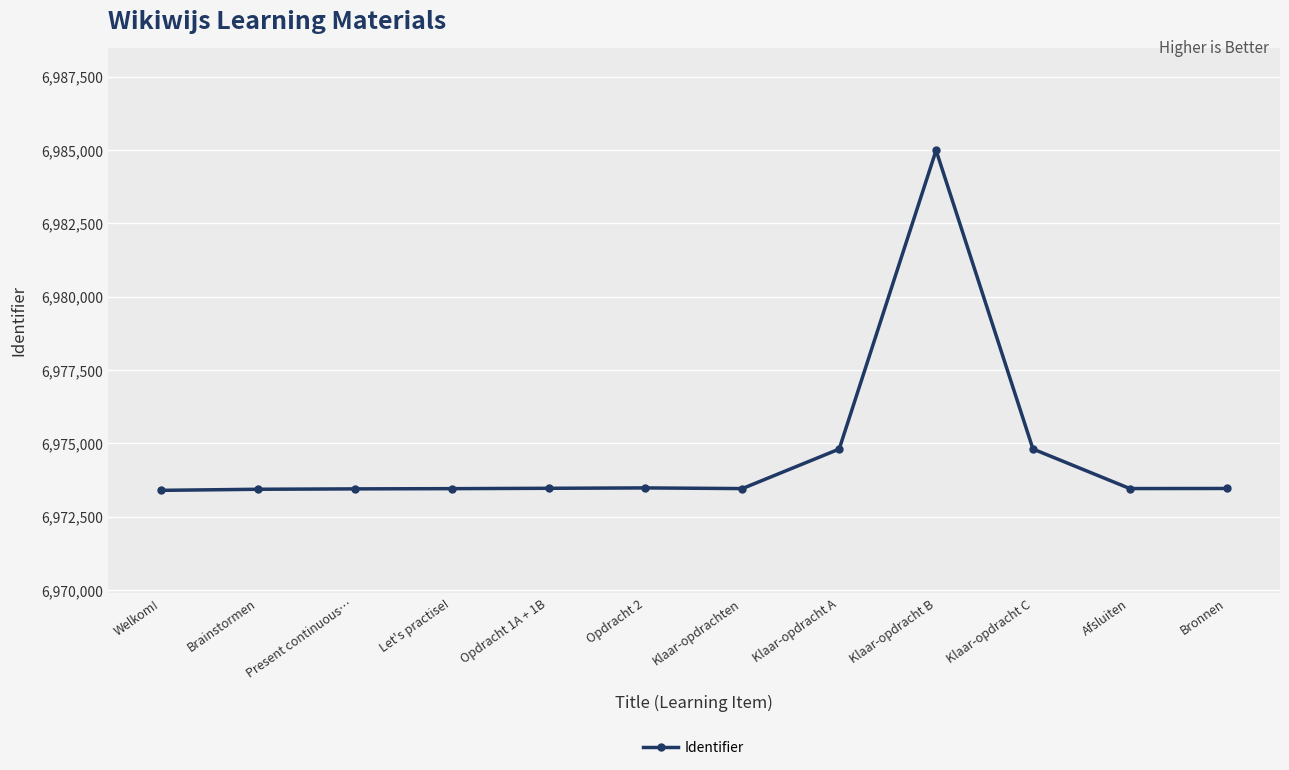

How many categories are shown in the chart?

12